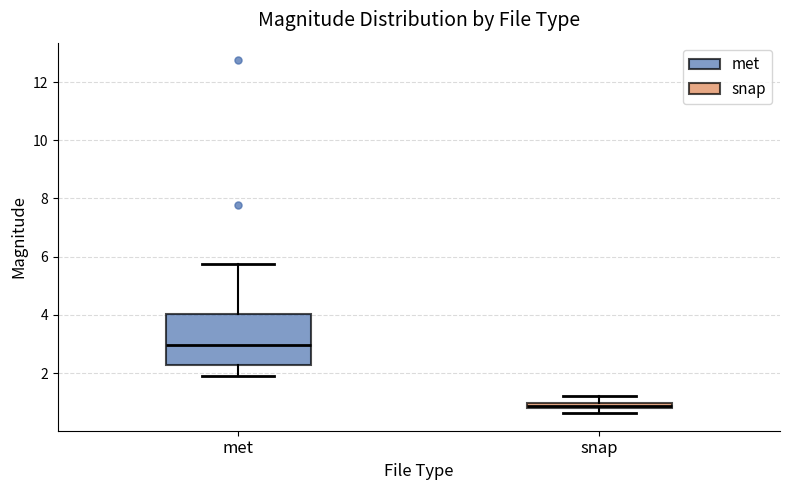

Which box is the tallest, from its lower edge to its upper edge?

met